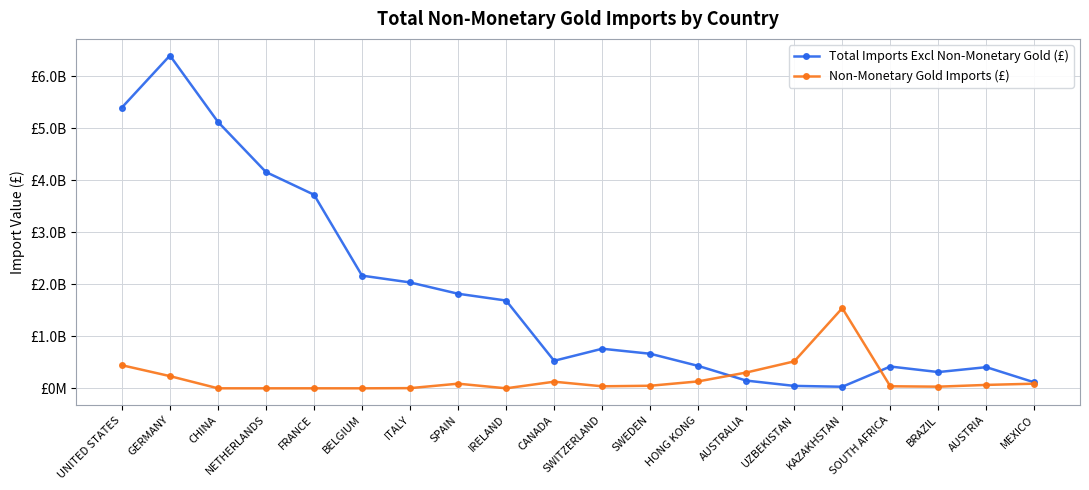

True or false: Total Imports Excl Non-Monetary Gold (£) has a value of 1017250637 at SWITZERLAND.

False